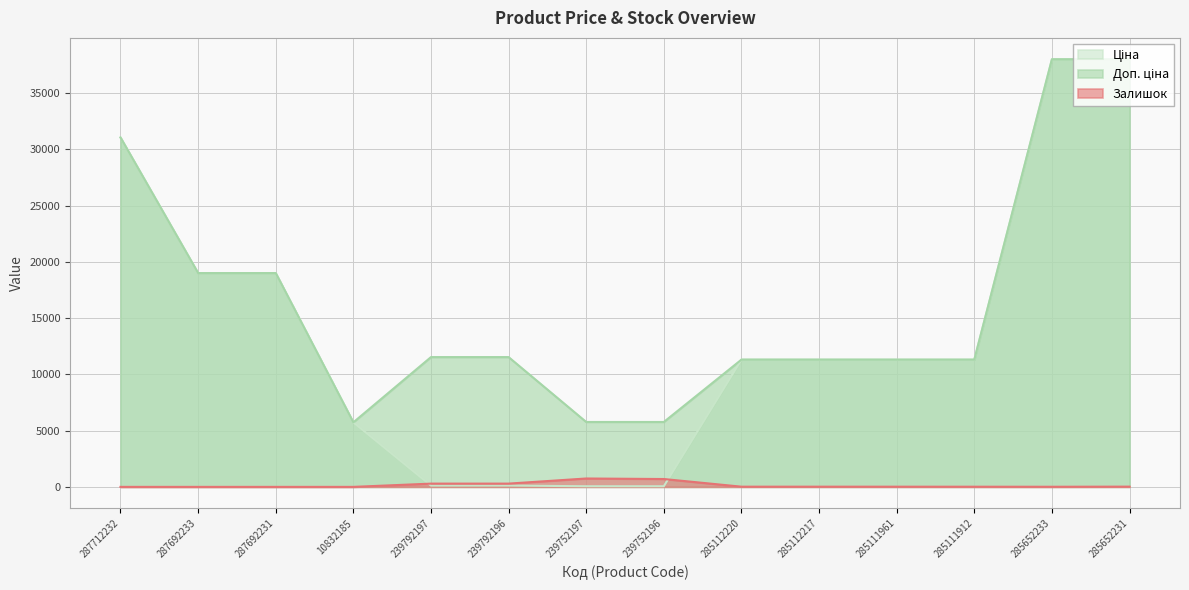

What position from the right is 287692231?

12